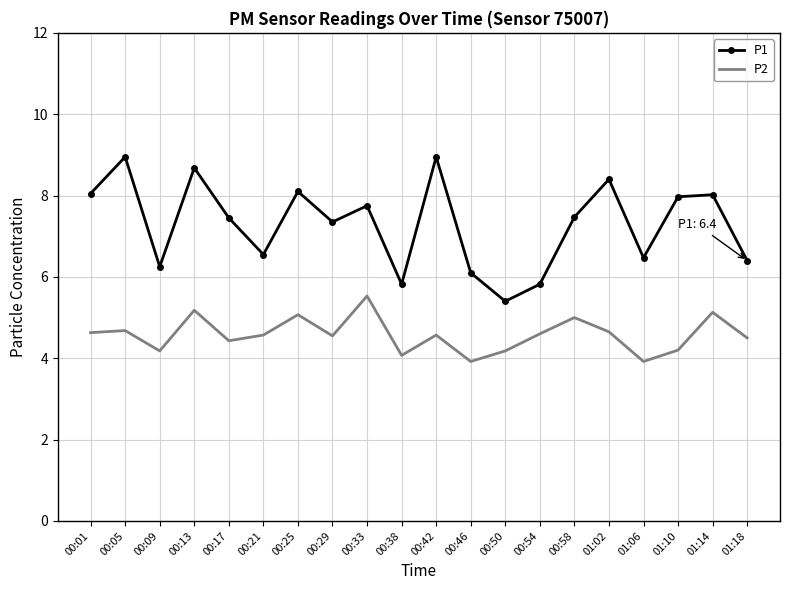

What position from the left is 00:33?

9